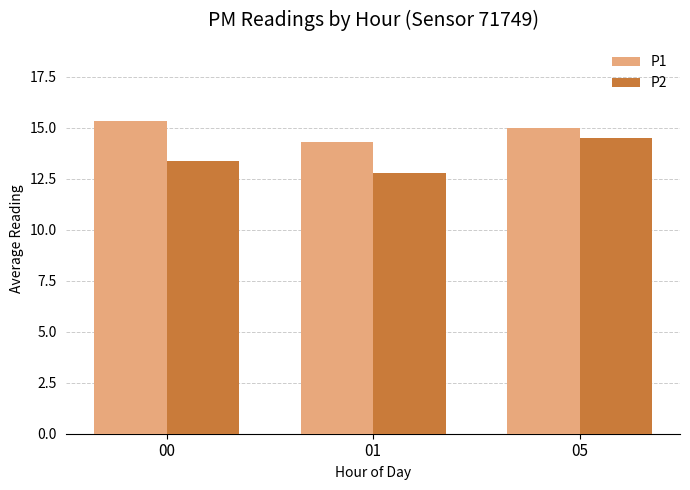

Which series has the largest range (max minus min)?

P2